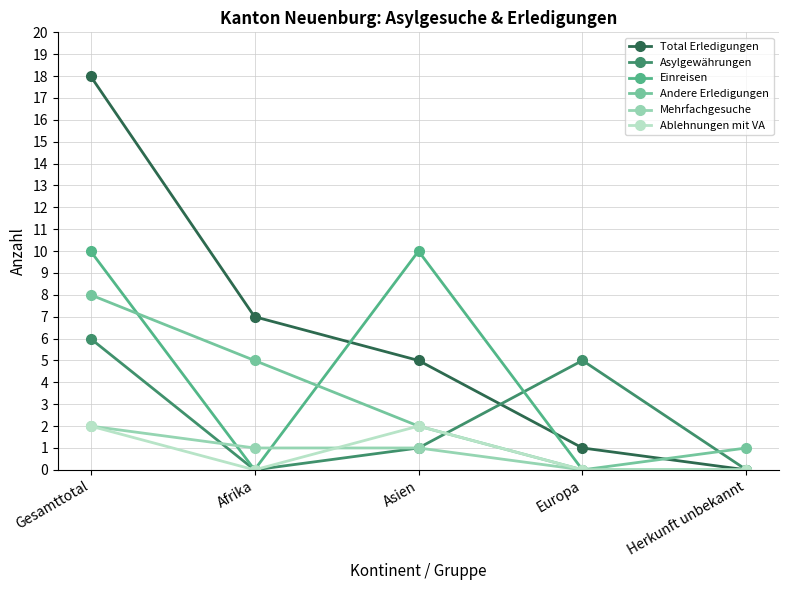

How many distinct data groups are displayed?

6